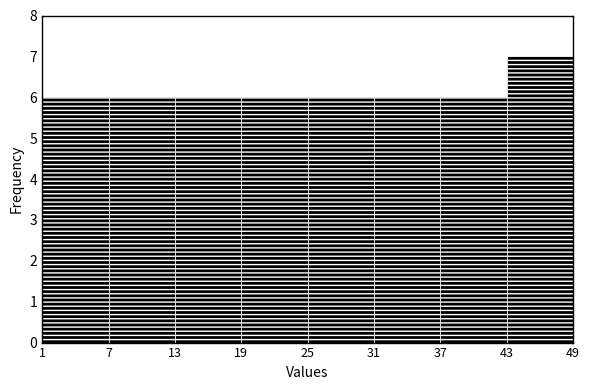

Reading left to right, transcribe this chart: for each bar, give the range it covers on the x-axis and its height. The values are not printed on the chart, so give them approximately, as read against the axis.

1 to 7: 6
7 to 13: 6
13 to 19: 6
19 to 25: 6
25 to 31: 6
31 to 37: 6
37 to 43: 6
43 to 49: 7